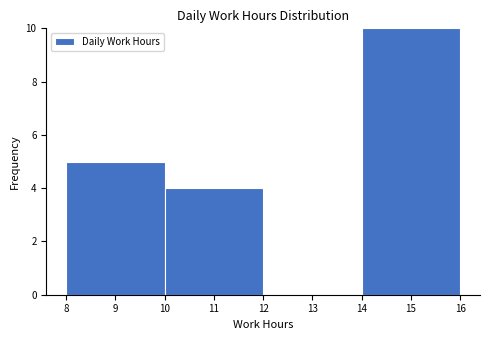

How tall is the bar that spans 8 to 10 on the x-axis? The values are not printed on the chart, so give them approximately, as read against the axis.

5